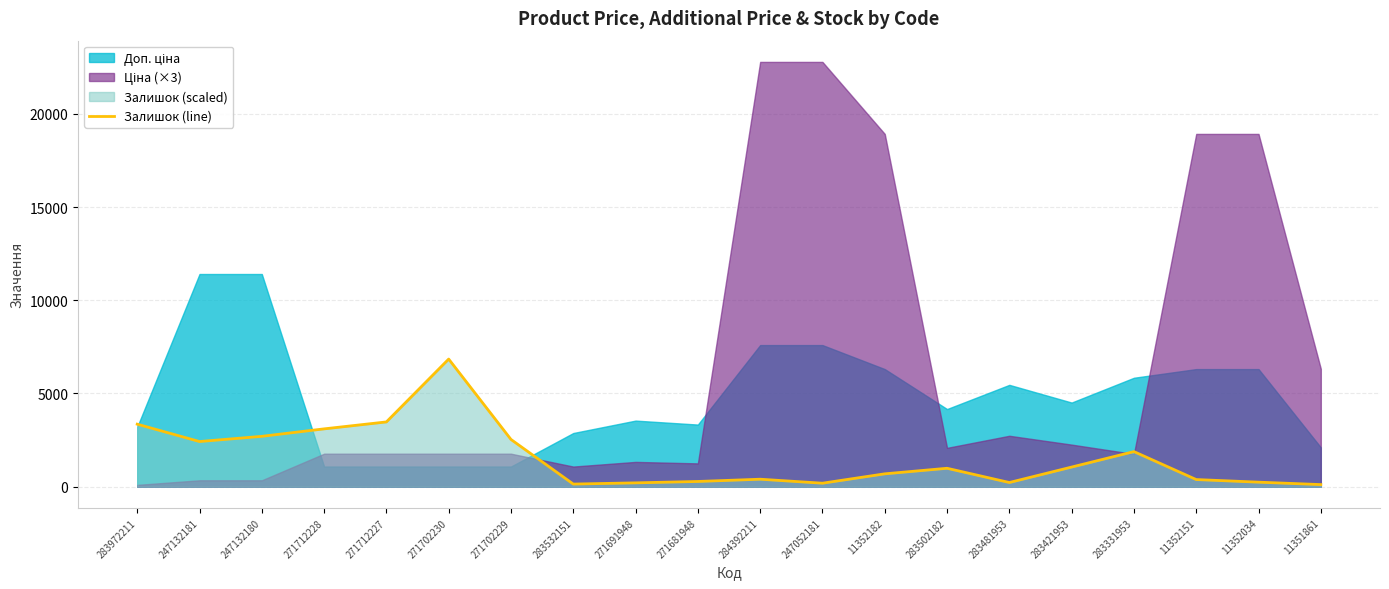

List the labels in order of value, largest first.

271702230, 271712227, 283972211, 271712228, 247132180, 271702229, 247132181, 283331953, 283421953, 283502182, 11352182, 284392211, 11352151, 271681948, 11352034, 283481953, 271691948, 247052181, 283532151, 11351861